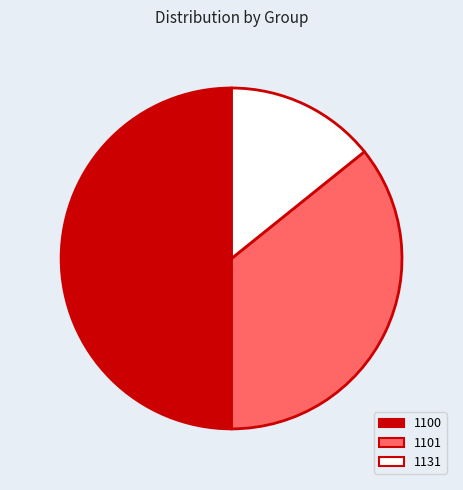

Rank the categories by value from highest to lowest.

1100, 1101, 1131